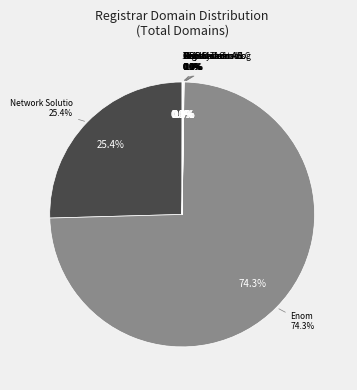

What is the change in value from Network Solutions, LLC to ASCIO Technologies?

-193997